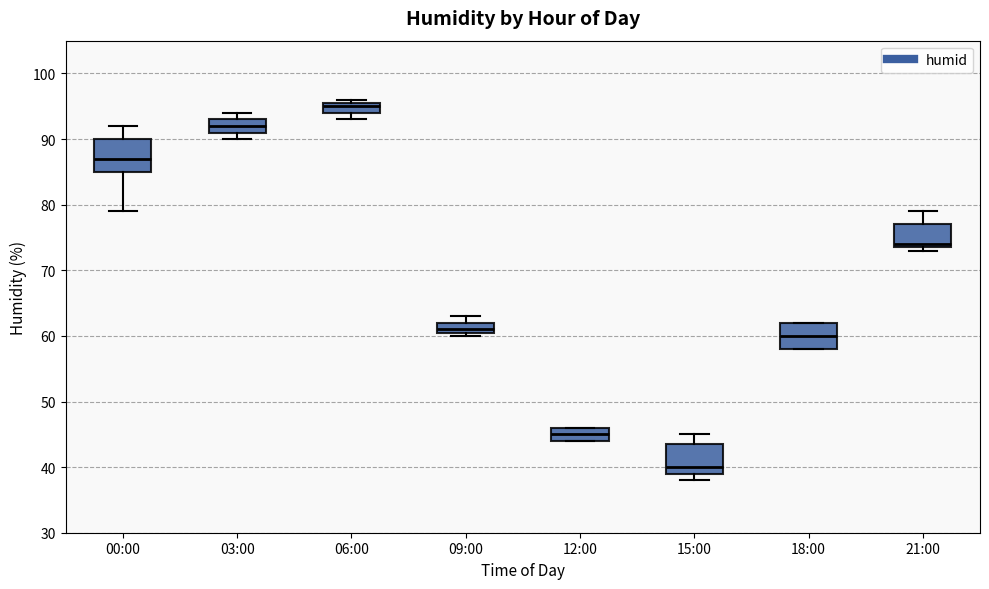

Reading left to right, read every box against the y-axis: the position of its median line, the range the box covers, and the ends of its whiskers. The values are not printed on the chart, so give them approximately, as read against the axis.

00:00: median 87, box 85 to 90, whiskers 79 to 92
03:00: median 92, box 91 to 93, whiskers 90 to 94
06:00: median 95, box 94 to 96, whiskers 93 to 96 (just above the box's upper edge)
09:00: median 61 (just above the box's lower edge), box 61 to 62, whiskers 60 to 63
12:00: median 45, box 44 to 46, whiskers 44 to 46
15:00: median 40, box 39 to 44, whiskers 38 to 45
18:00: median 60, box 58 to 62, whiskers 58 to 62
21:00: median 74 (just above the box's lower edge), box 74 to 77, whiskers 73 to 79